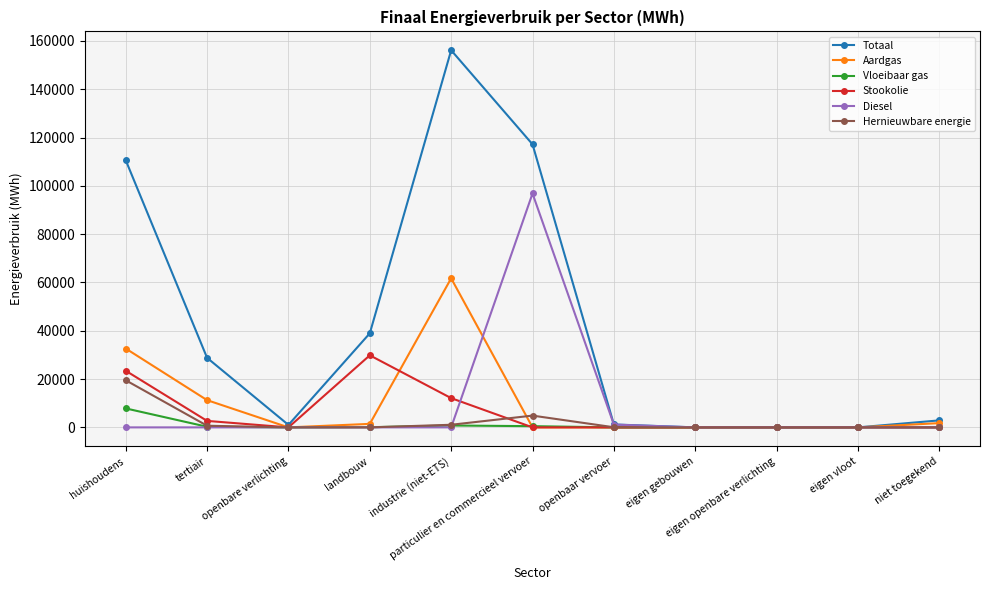

Which series has the largest range (max minus min)?

Totaal